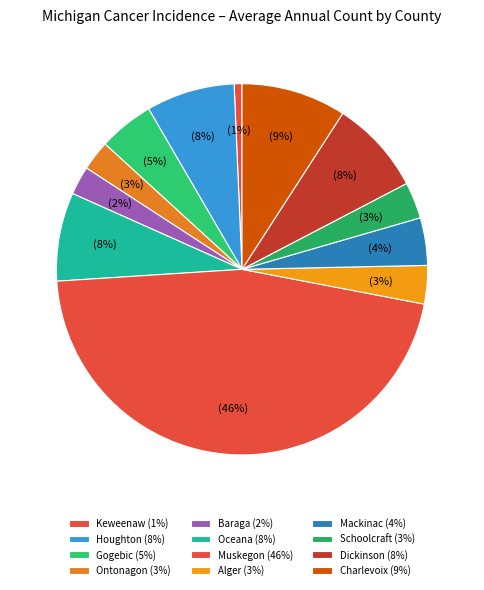

Count the number of slices in the pie.

12